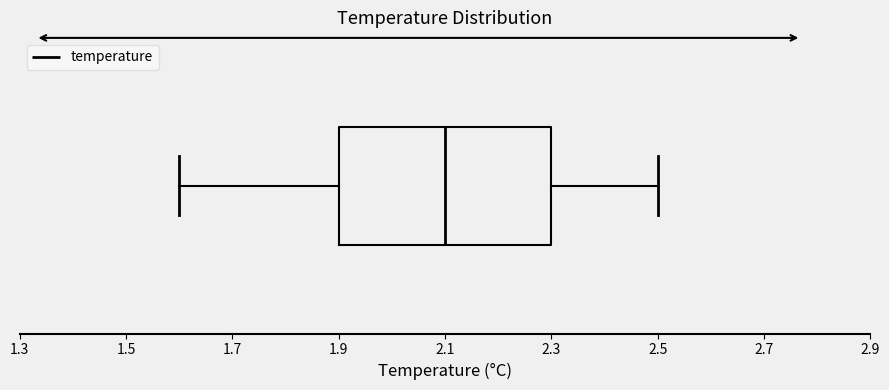

Transcribe this box plot: give where the median line is, the range the box spans, and where the two whiskers end, as read against the x-axis. The values are not printed on the chart, so give them approximately, as read against the axis.

median 2.1, box 1.9 to 2.3, whiskers 1.6 to 2.5